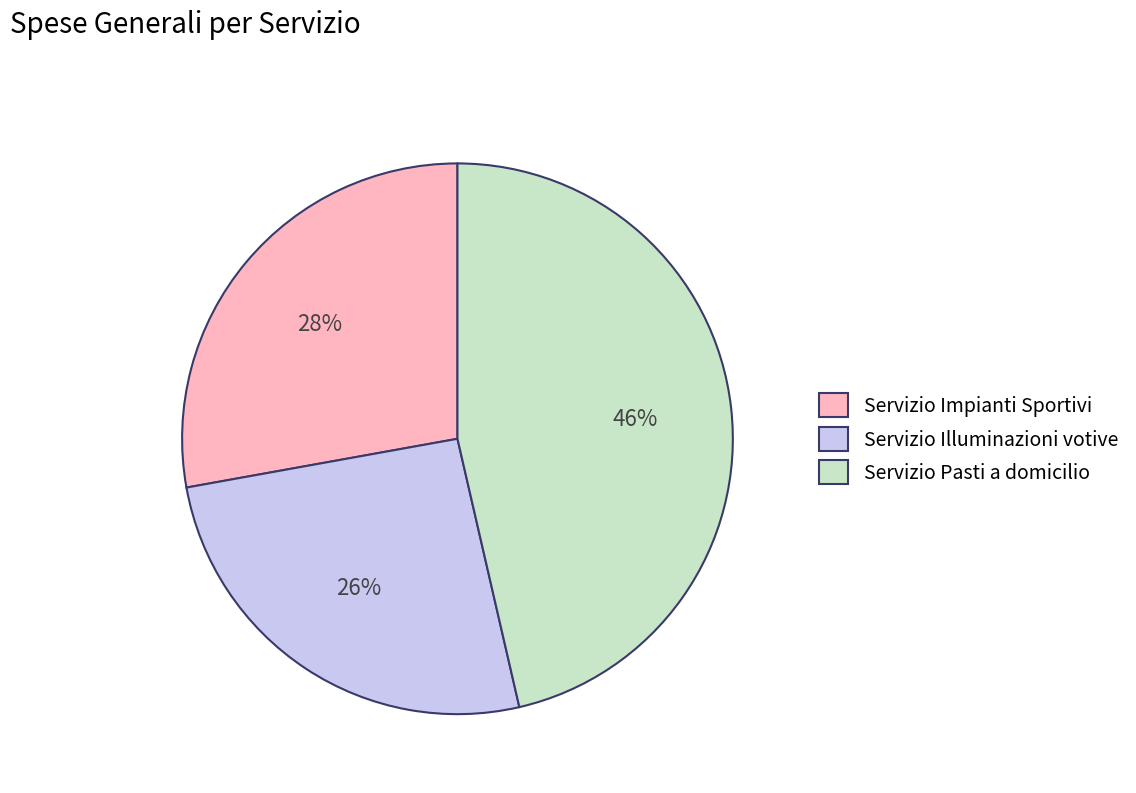

To the nearest percent, what is the combined percentage of Servizio Illuminazioni votive and Servizio Impianti Sportivi?

54%